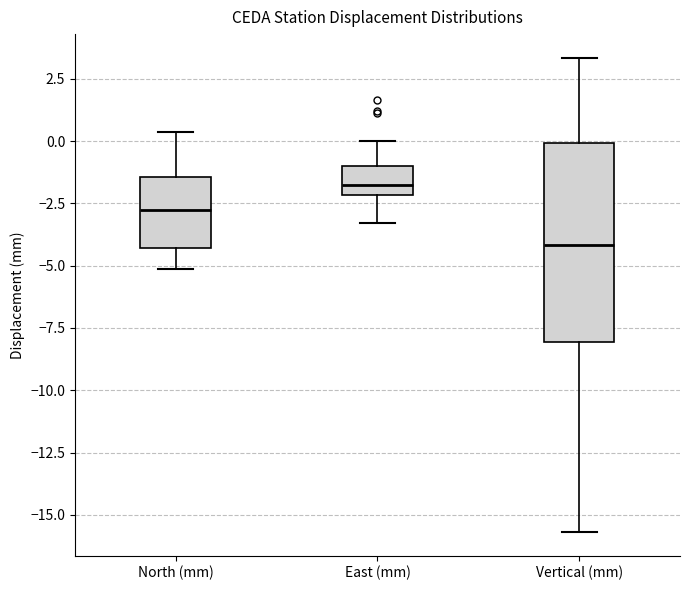

Which box is the tallest, from its lower edge to its upper edge?

Vertical (mm)